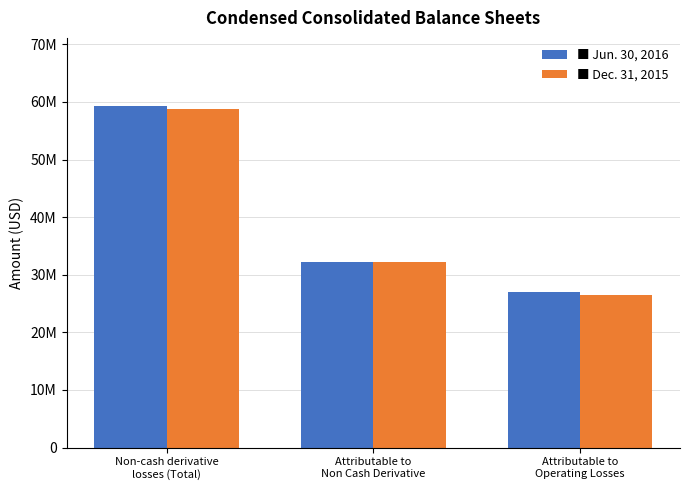

Are the bars grouped side by side (vs. stacked)?

Yes